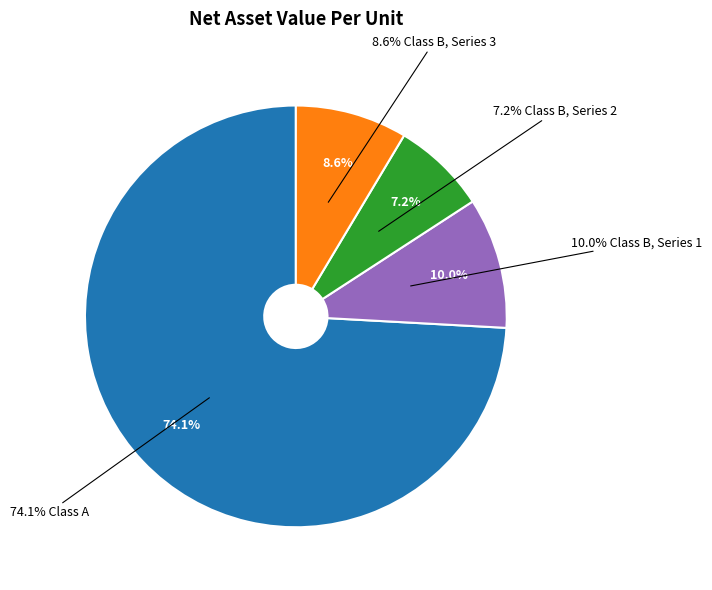

How many slices are in this pie chart?

4